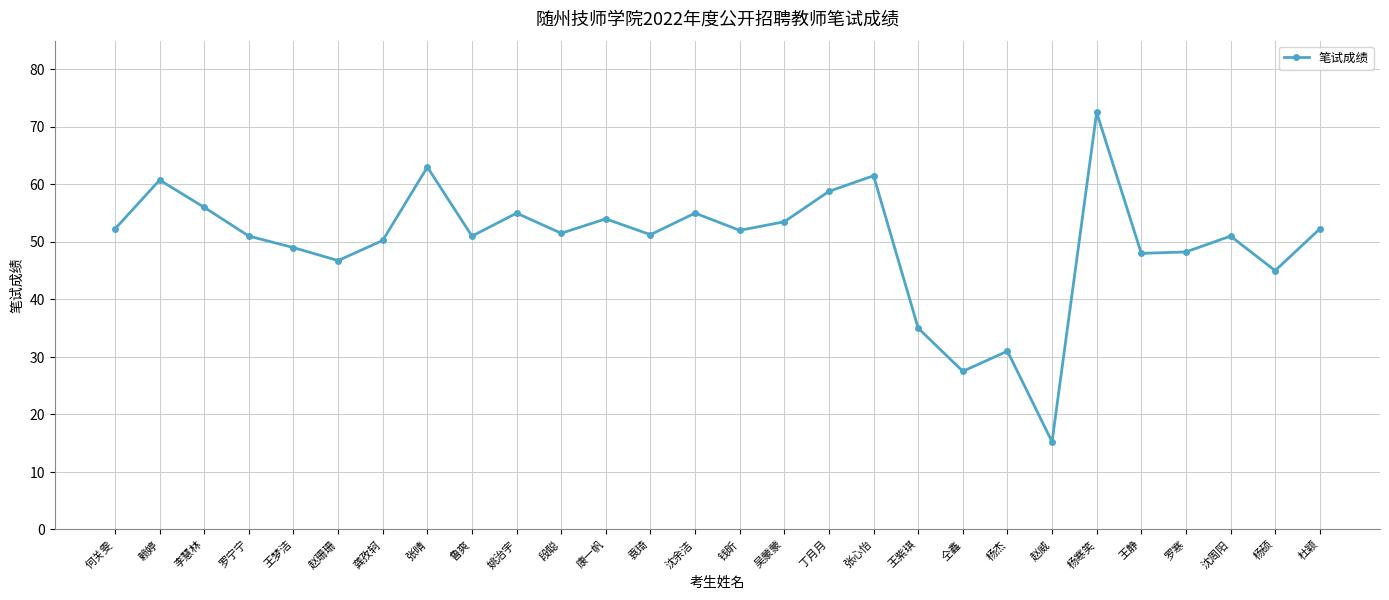

What is the label of the 5th point from the left?

王梦洁